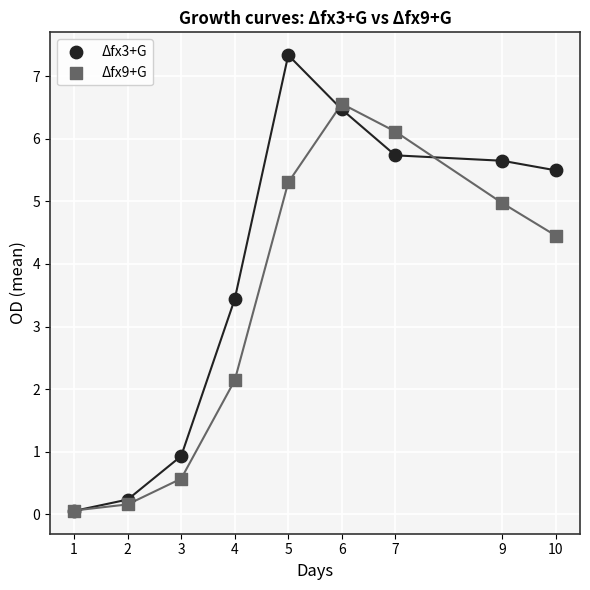

Across all series, what Y value is closest to 3?

3.4